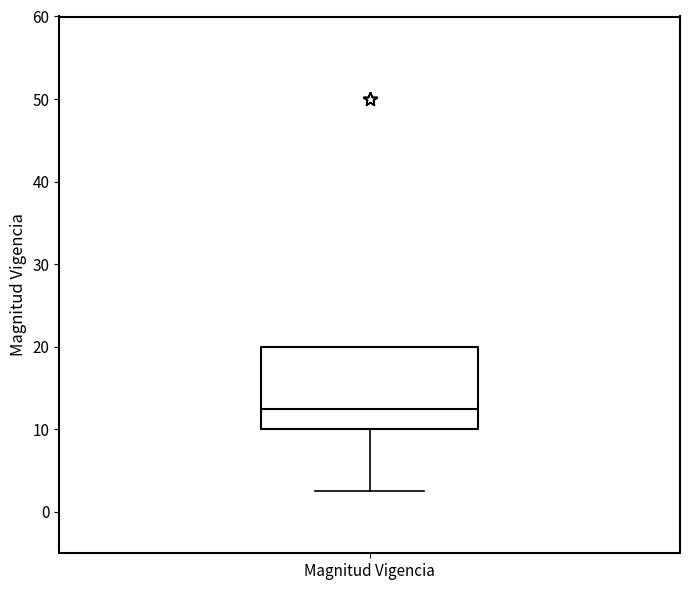

Transcribe this box plot: give where the median line is, the range the box spans, and where the two whiskers end, as read against the y-axis. The values are not printed on the chart, so give them approximately, as read against the axis.

median 13, box 10 to 20, whiskers 3 to 20